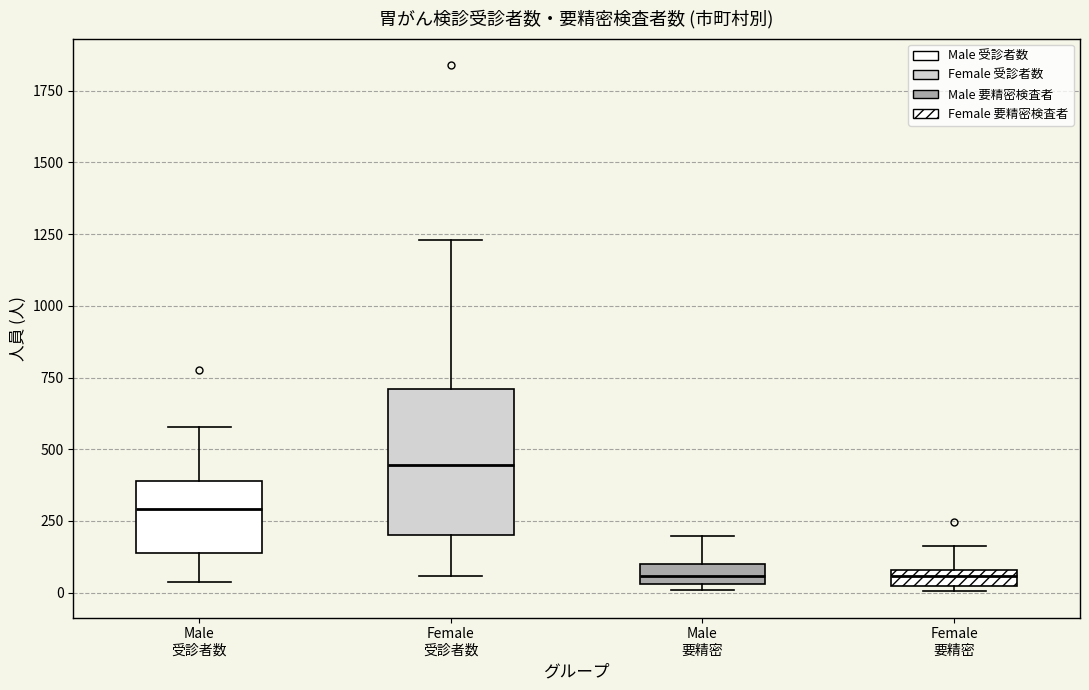

Which box is the tallest, from its lower edge to its upper edge?

Female 受診者数